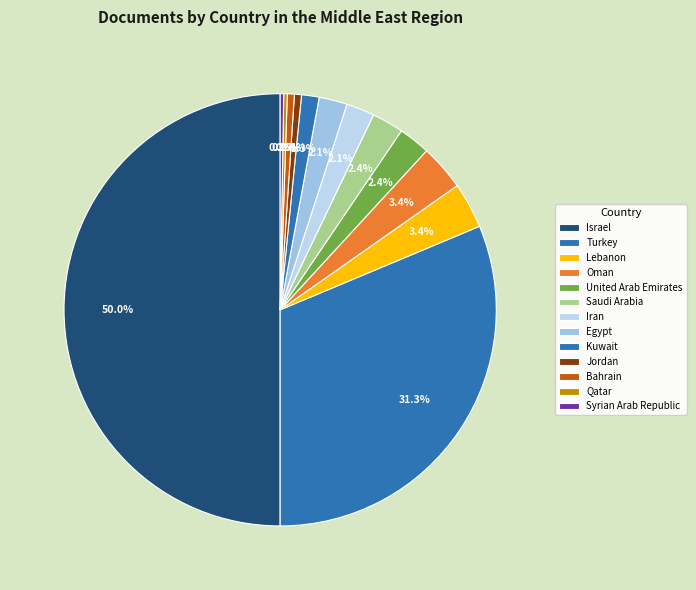

Does Syrian Arab Republic represent more than half of the total?

No